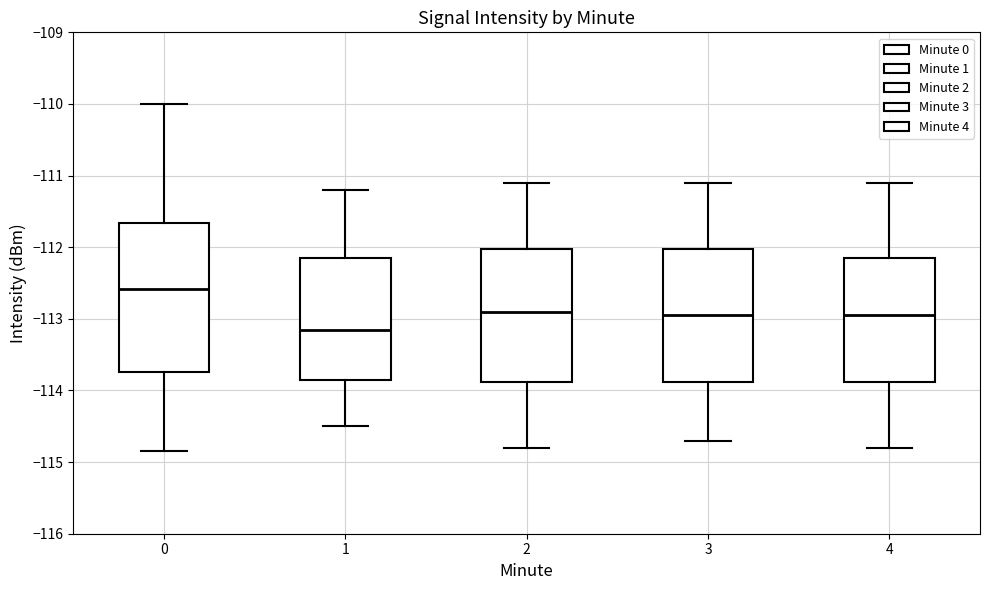

Reading left to right, read every box against the y-axis: the position of its median line, the range the box covers, and the ends of its whiskers. The values are not printed on the chart, so give them approximately, as read against the axis.

0: median -112.6, box -113.7 to -111.7, whiskers -114.8 to -110.0
1: median -113.1, box -113.8 to -112.1, whiskers -114.5 to -111.2
2: median -112.9, box -113.9 to -112.0, whiskers -114.8 to -111.1
3: median -112.9, box -113.9 to -112.0, whiskers -114.7 to -111.1
4: median -112.9, box -113.9 to -112.1, whiskers -114.8 to -111.1